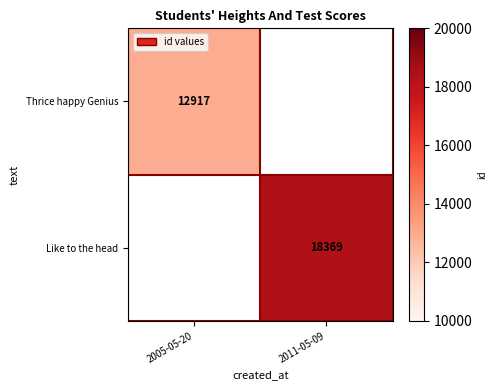

The Thrice happy Genius series shows 12917 at 2005-05-20. True or false?

True